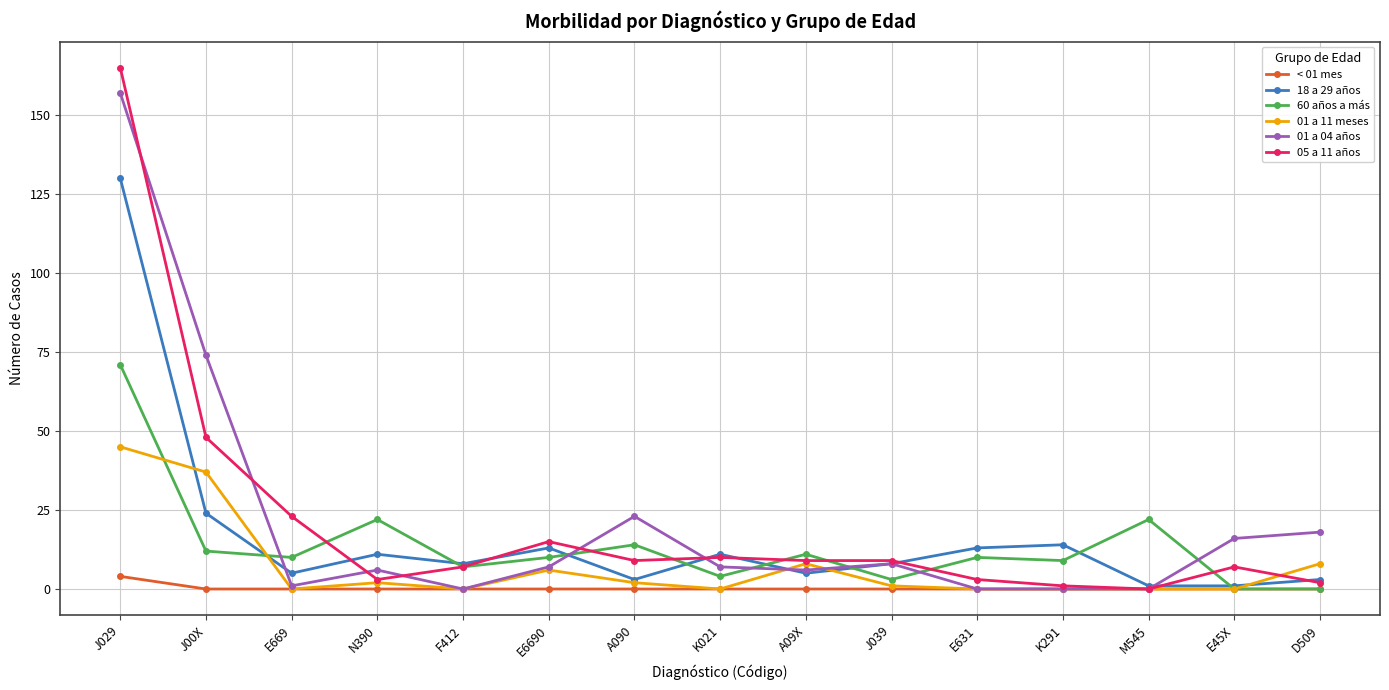

What is the difference between the second highest and minimum values in the 01 a 11 meses series?

37